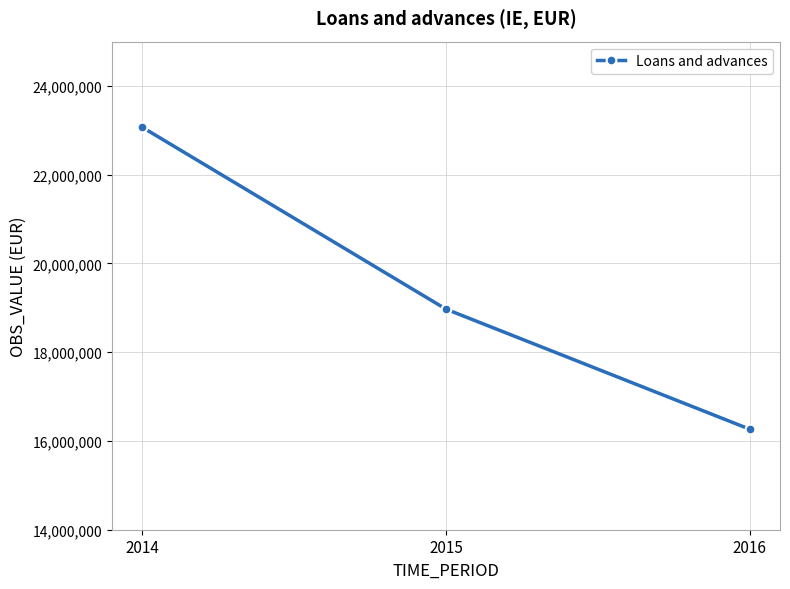

What is the greatest value displayed?

23068457.1